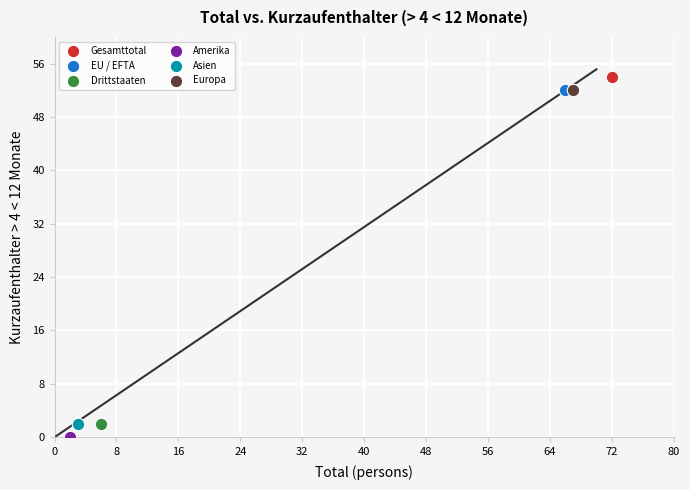

What are all the series names shown in the legend?

Gesamttotal, EU / EFTA, Drittstaaten, Amerika, Asien, Europa